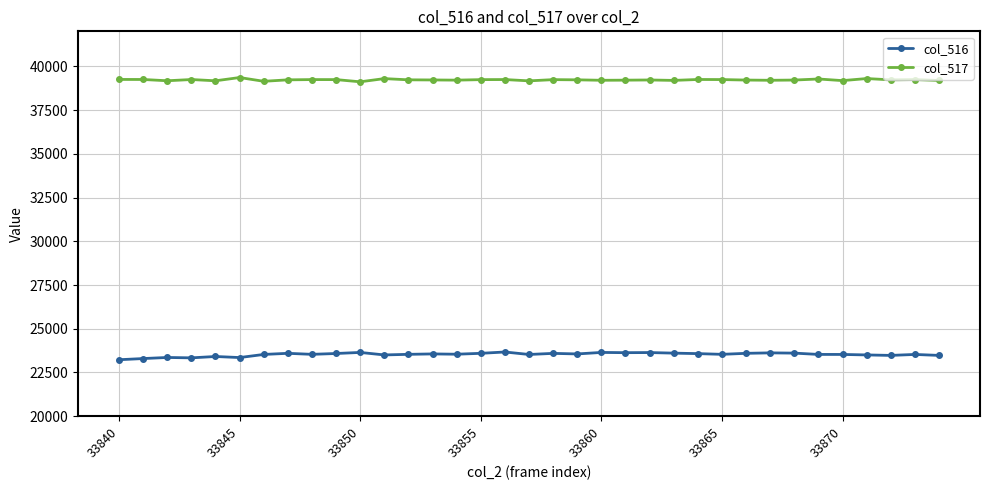

What is the value of the col_517 point at the 24th from the left?

39195